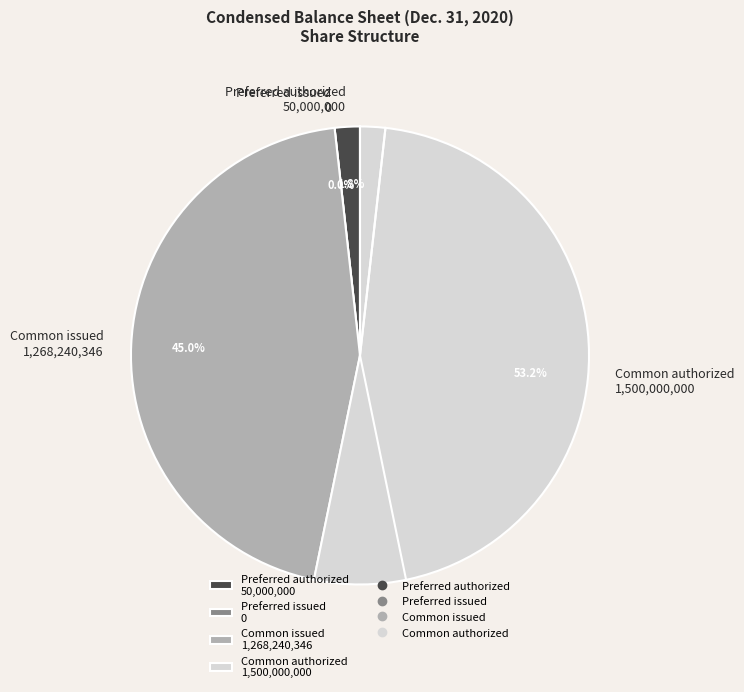

The Common stock, issued slice represents 45% of the pie. True or false?

True